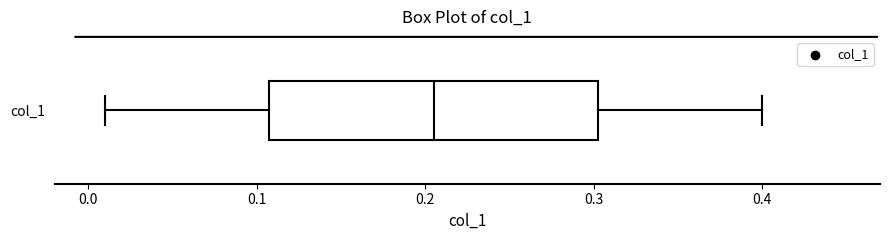

Where does the right whisker of the box for col_1 end on the x-axis? The values are not printed on the chart, so give them approximately, as read against the axis.

0.40